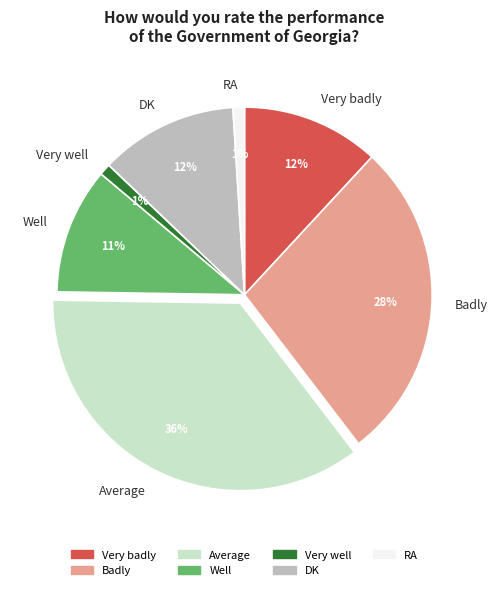

What percentage is the Badly slice, to the nearest percent?

28%